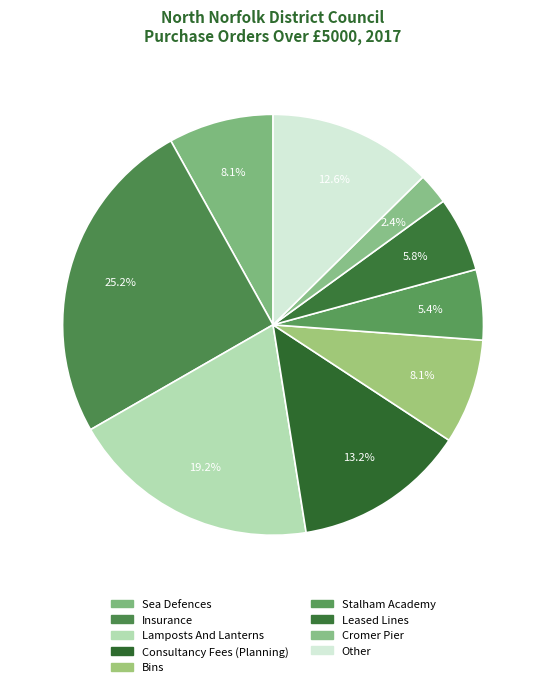

How much of the chart is everything except Stalham Academy?

94.6%